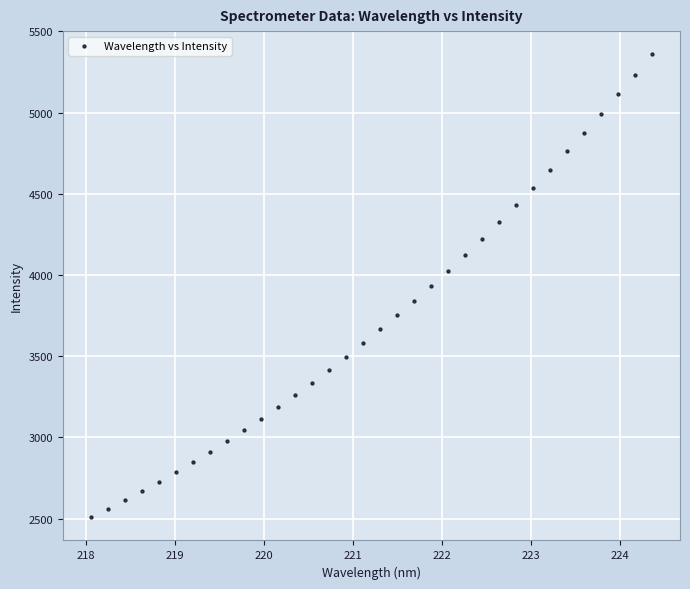

What is the range of Y values (max minus min)?

2851.3